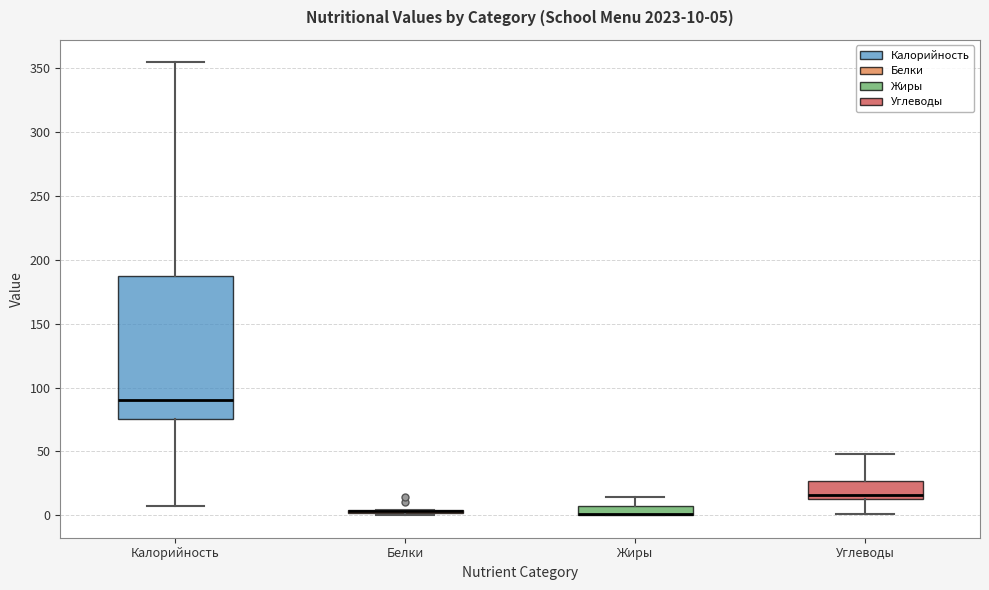

Which box is the tallest, from its lower edge to its upper edge?

Калорийность